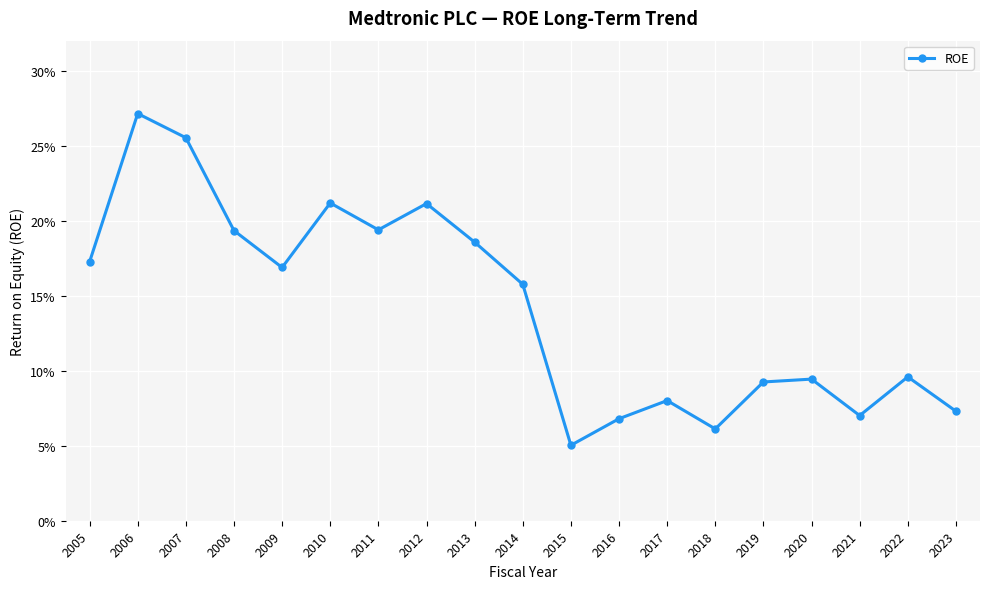

Which has a higher value, 2021 or 2019?

2019